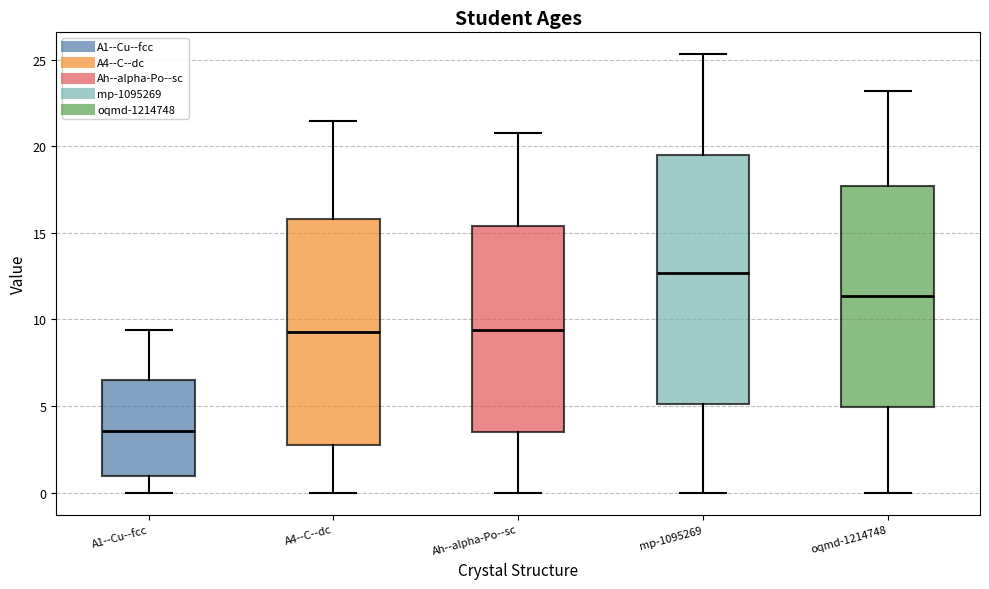

Reading left to right, read every box against the y-axis: the position of its median line, the range the box covers, and the ends of its whiskers. The values are not printed on the chart, so give them approximately, as read against the axis.

A1--Cu--fcc: median 3.5, box 1.0 to 6.5, whiskers 0.0 to 9.5
A4--C--dc: median 9.5, box 3.0 to 16.0, whiskers 0.0 to 21.5
Ah--alpha-Po--sc: median 9.5, box 3.5 to 15.5, whiskers 0.0 to 21.0
mp-1095269: median 12.5, box 5.0 to 19.5, whiskers 0.0 to 25.5
oqmd-1214748: median 11.5, box 5.0 to 17.5, whiskers 0.0 to 23.0